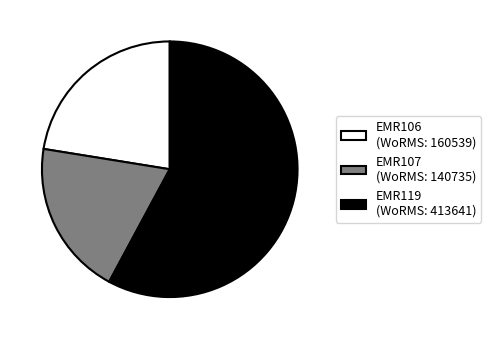

Which slice is the largest?

EMR119